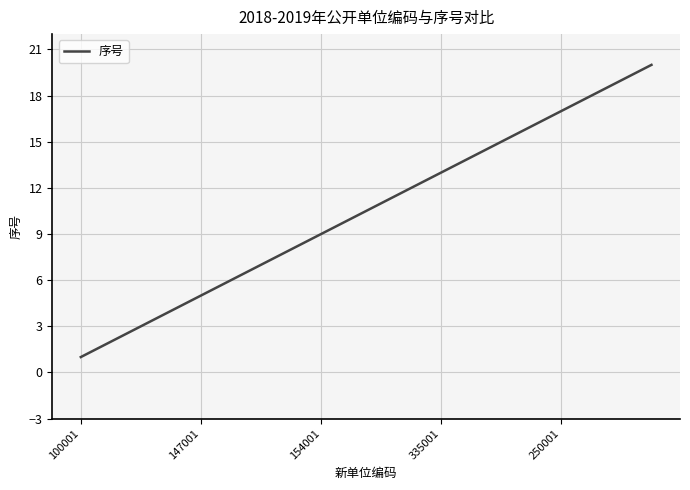

What is the greatest value displayed?

20